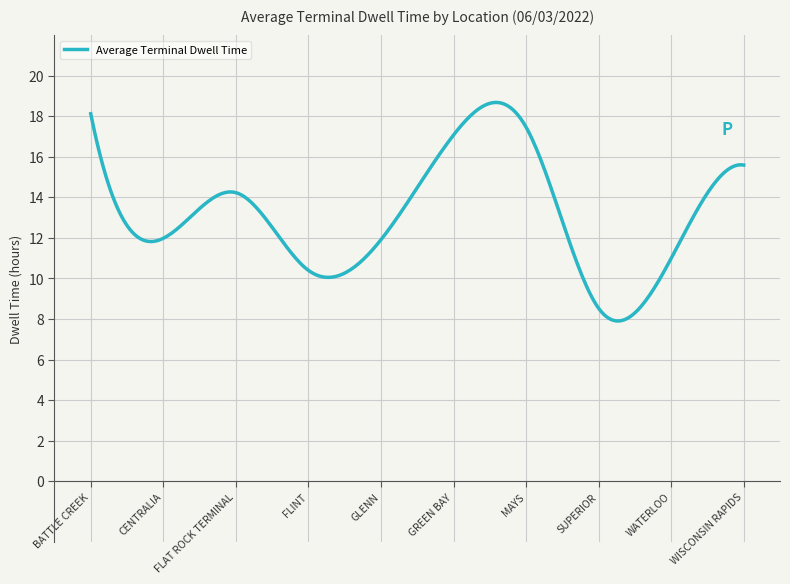

What is the smallest value displayed?

7.9